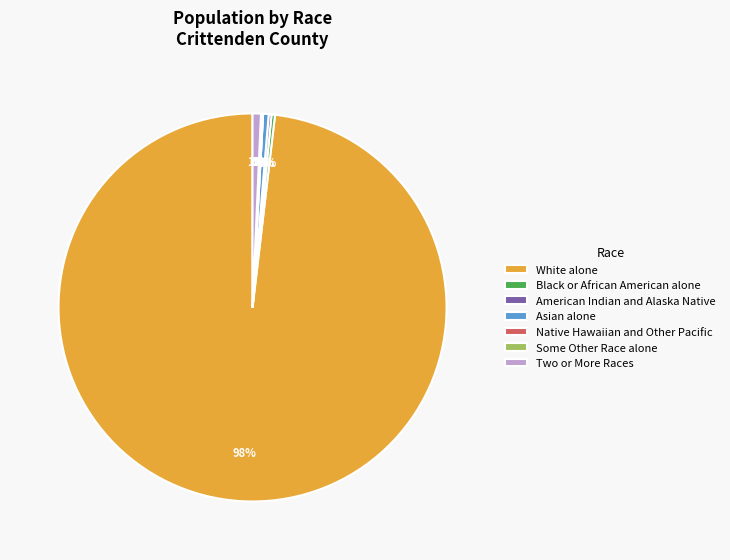

What is the largest slice in the pie chart?

White alone